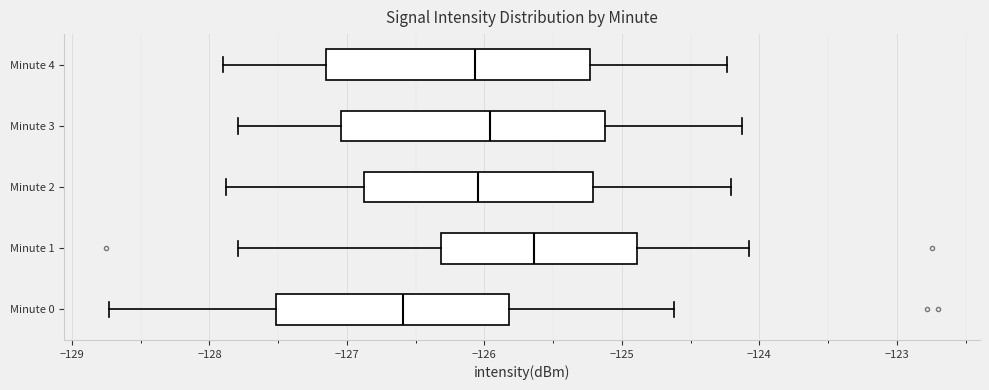

Which box has the furthest to the right median line?

Minute 1